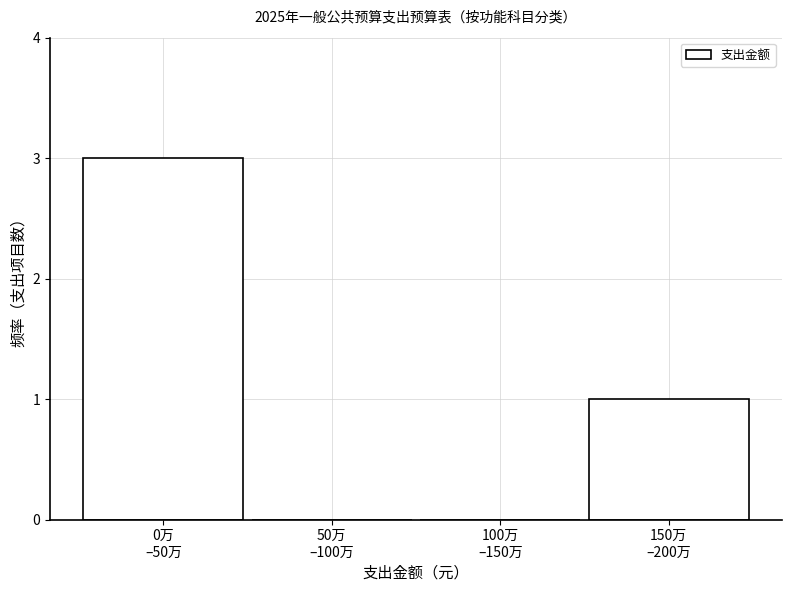

What is the greatest value displayed?

3